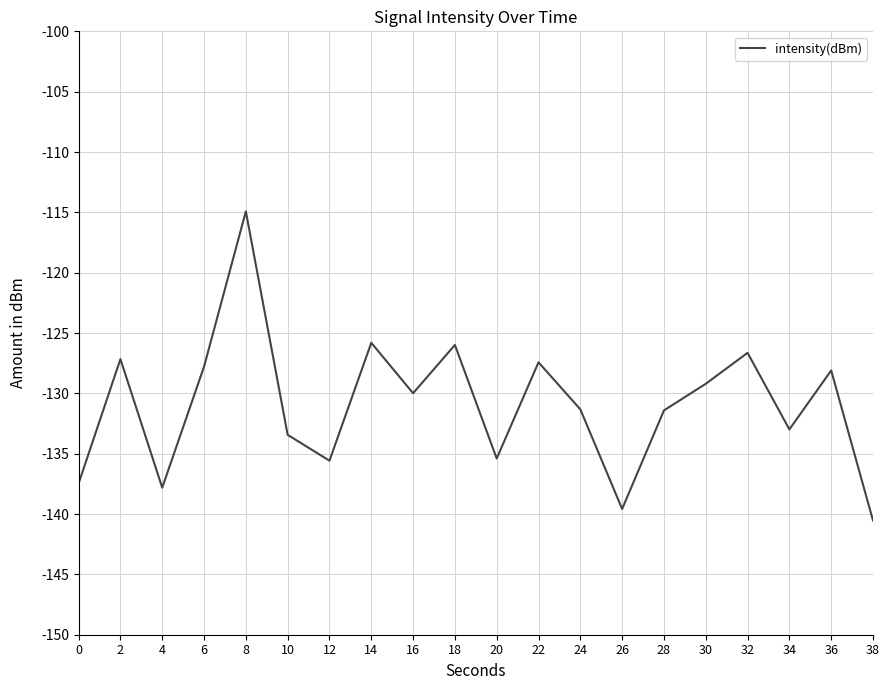

Is it true that the value at 12 is -182.5?

False